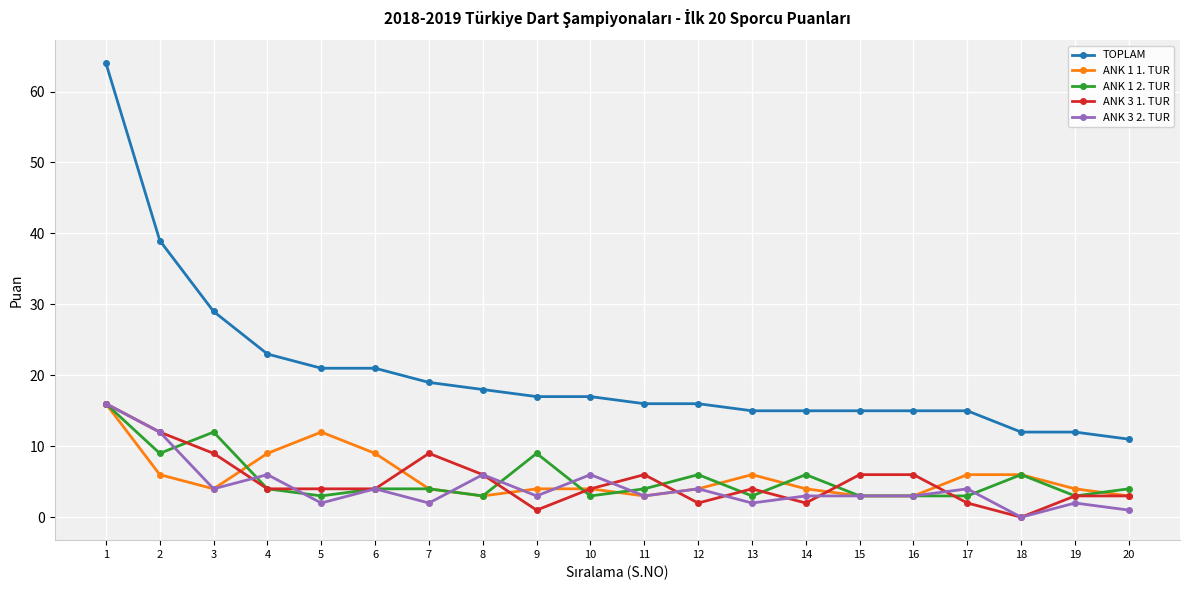

Between 4 and 19, which series saw the biggest shift?

TOPLAM